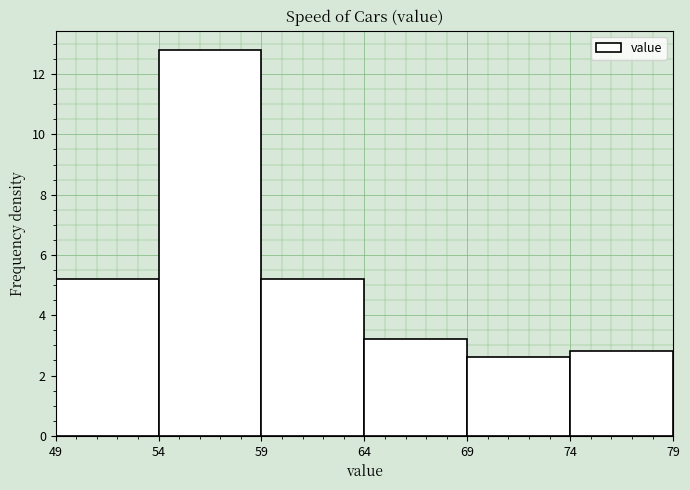

What is the height of the bar covering 59 to 64 on the x-axis? The values are not printed on the chart, so give them approximately, as read against the axis.

5.2